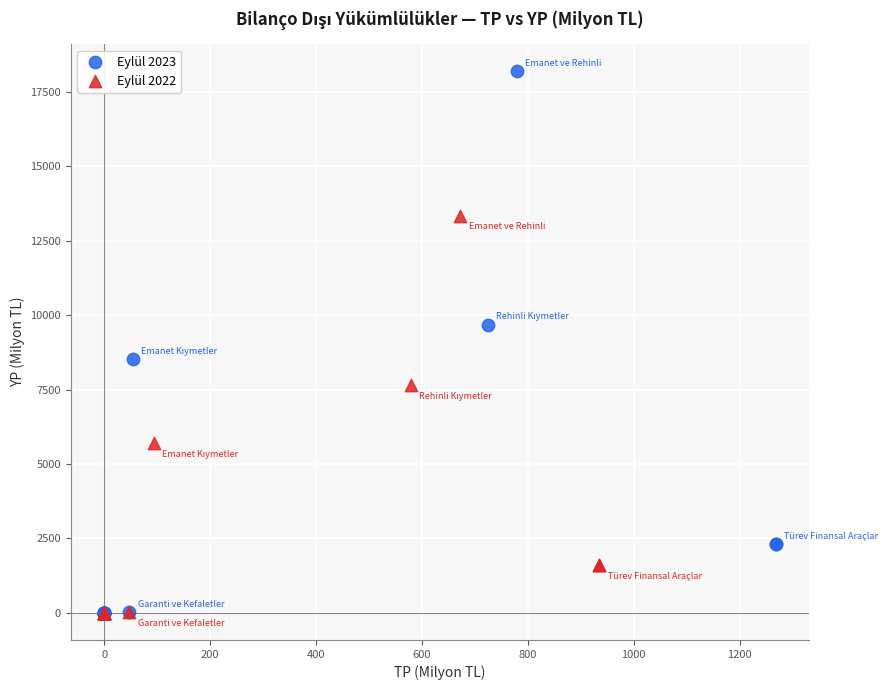

Which series reaches the maximum Y coordinate?

Eylül 2023